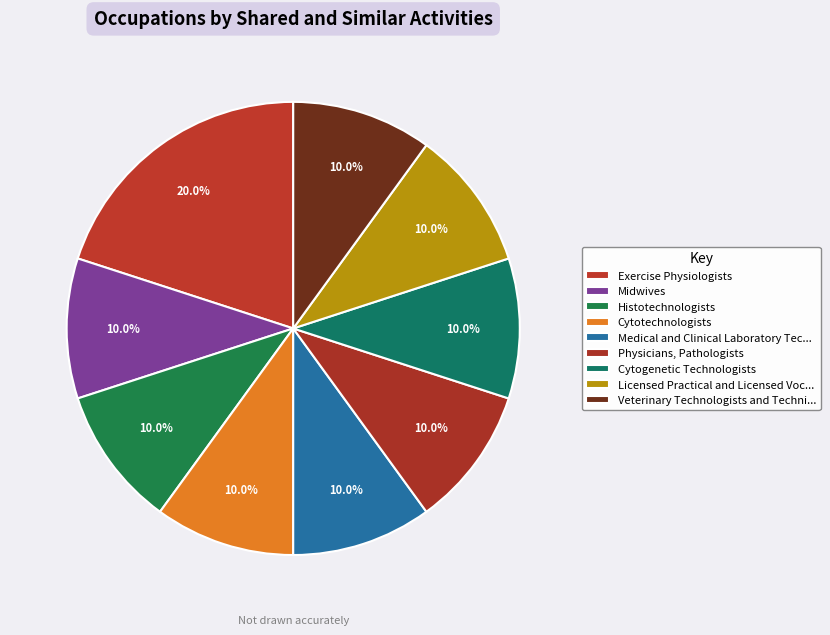

Rank the categories by value from highest to lowest.

Exercise Physiologists, Midwives, Histotechnologists, Cytotechnologists, Medical and Clinical Laboratory Technicians, Physicians, Pathologists, Cytogenetic Technologists, Licensed Practical and Licensed Vocational Nurses, Veterinary Technologists and Technicians